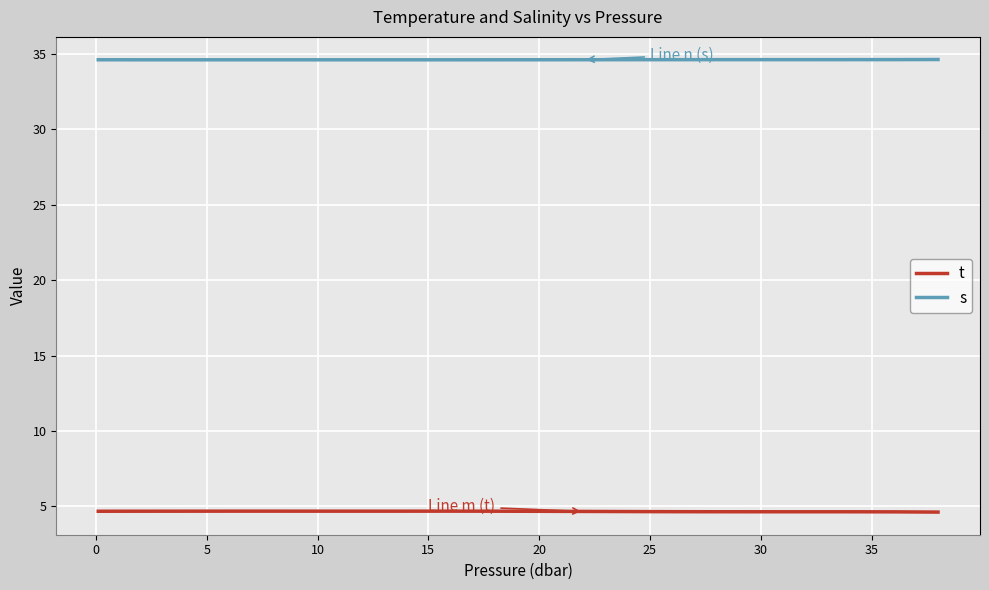

True or false: t and s cross at least once.

False